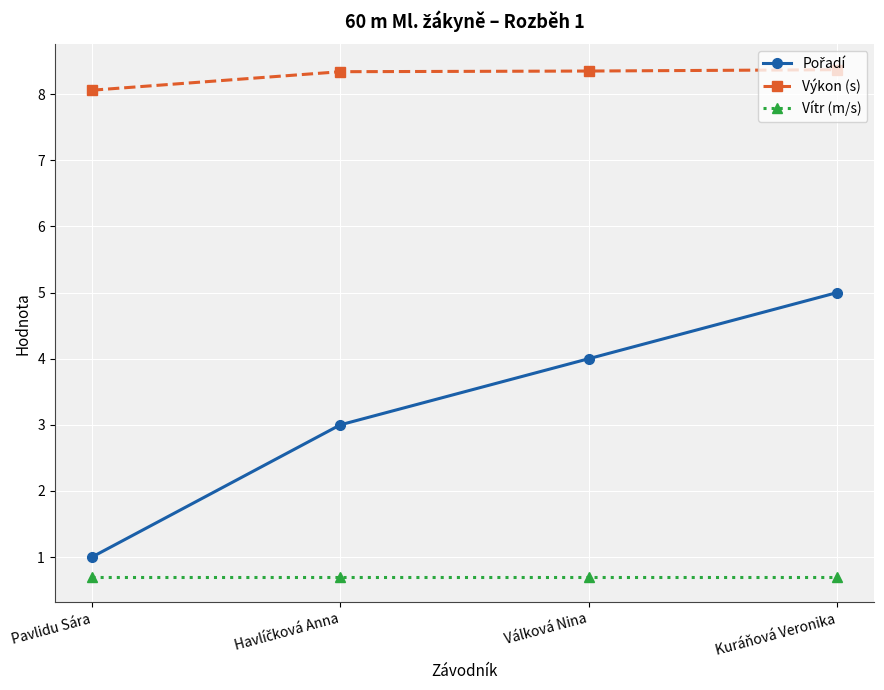

What position from the right is Kuráňová Veronika?

1